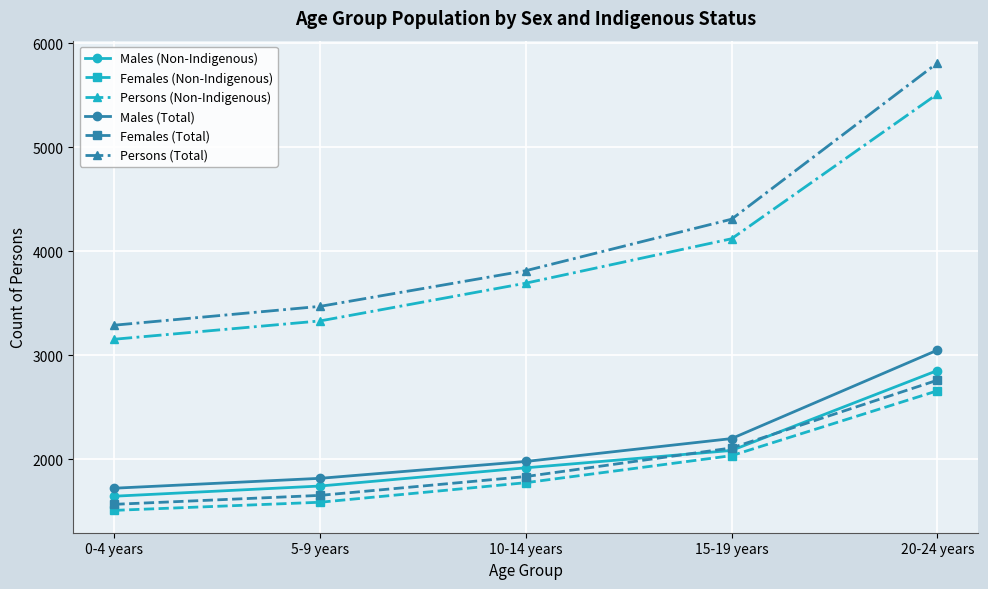

What is the difference between the maximum and minimum values in the Females (Non-Indigenous) series?

1149